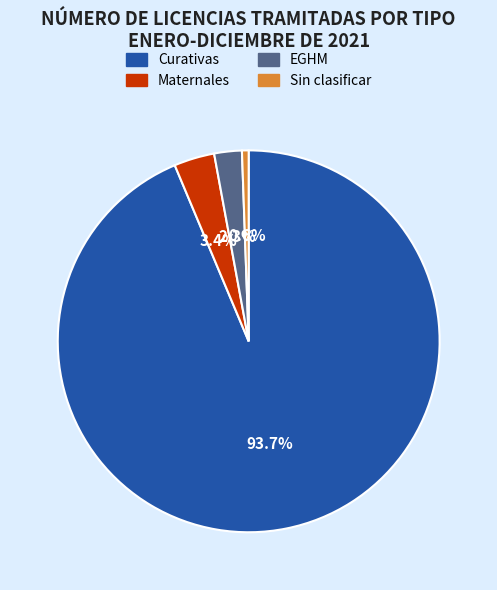

What is the smallest slice in the pie chart?

Sin clasificar